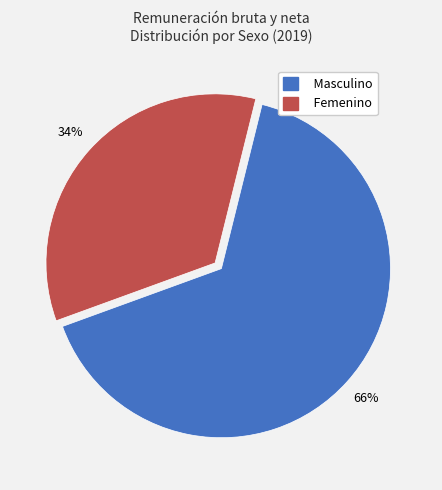

Count the number of slices in the pie.

2